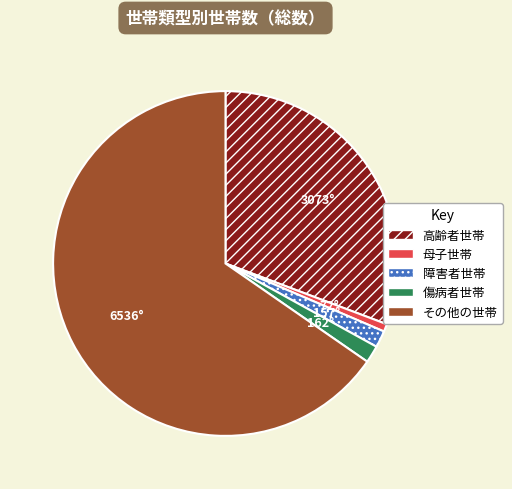

Which slice is the largest?

その他の世帯